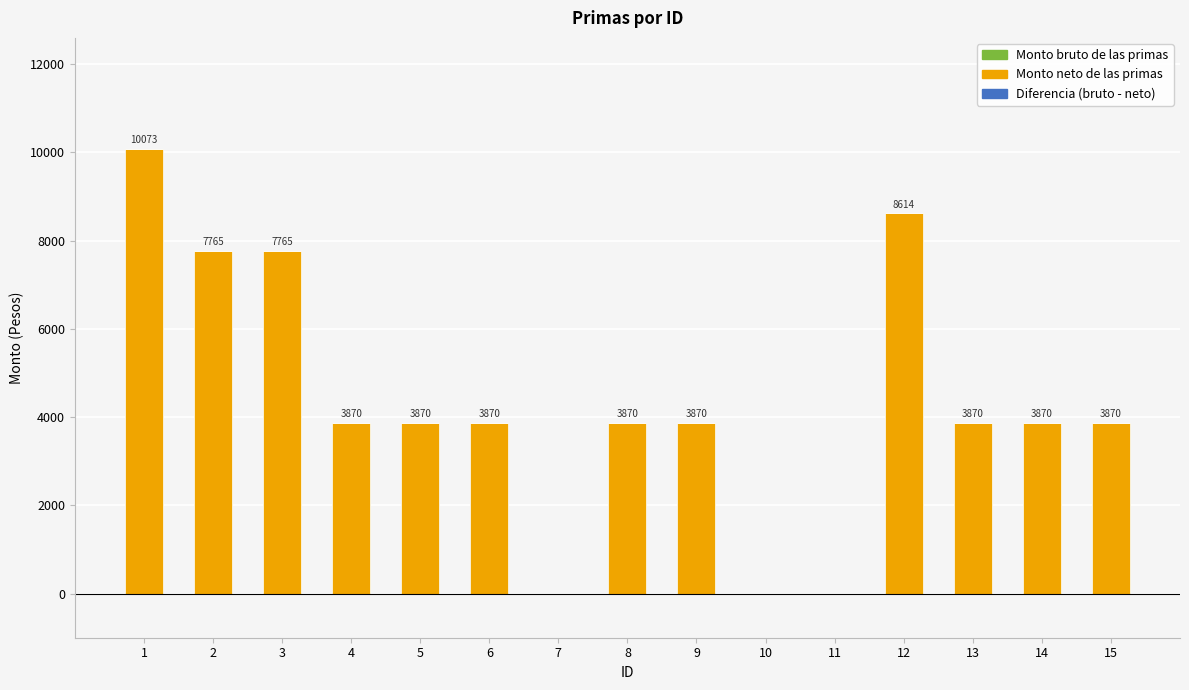

How many data points does each series have?

15